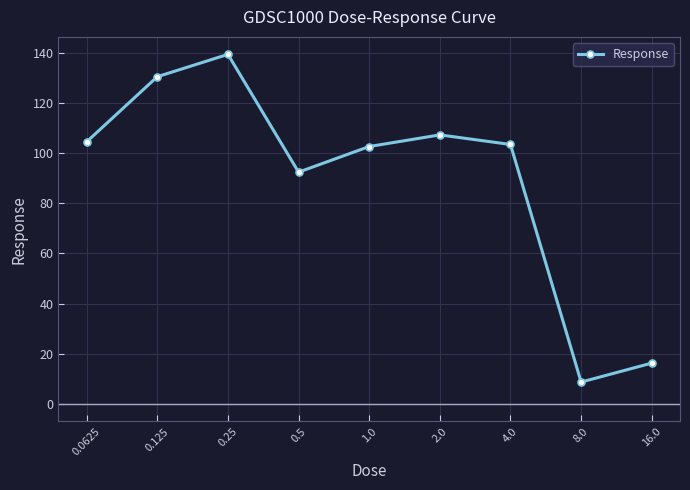

Reading left to right, what are all the values shown in this chart?

104.4	130.4	139.3	92.3	102.6	107.2	103.4	8.7	16.3